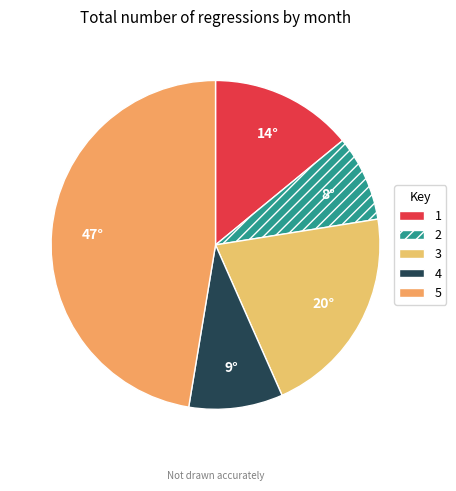

Count the number of slices in the pie.

5